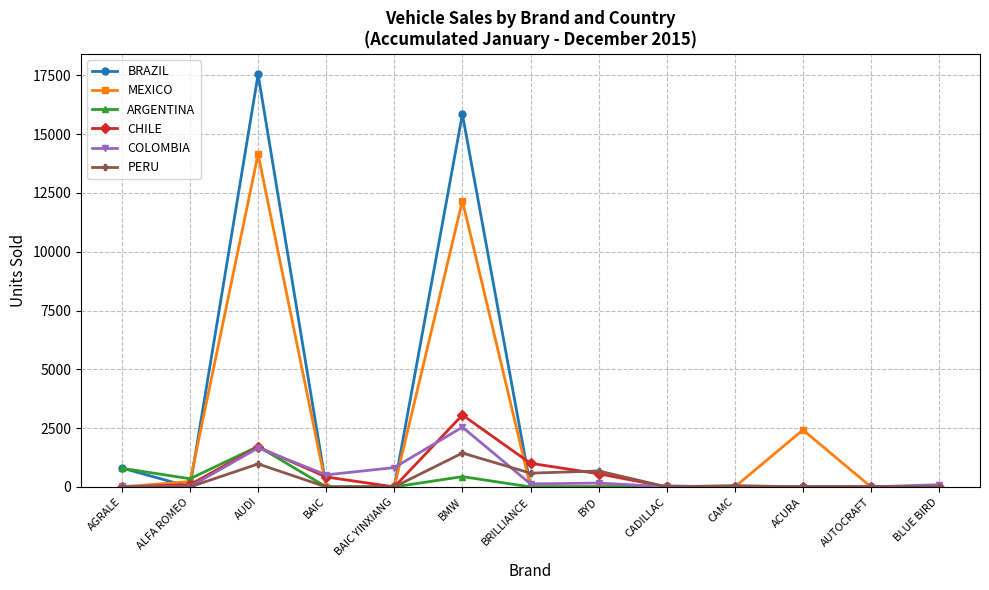

List the series in order of their peak value, lowest first.

PERU, ARGENTINA, COLOMBIA, CHILE, MEXICO, BRAZIL